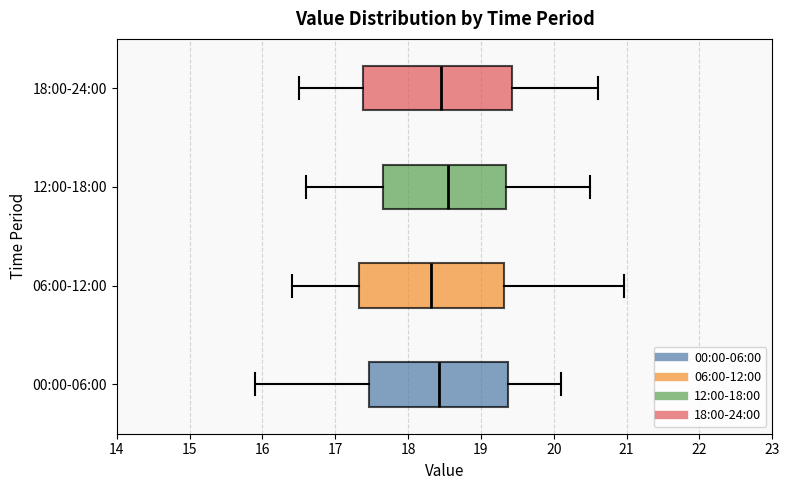

Where does the left whisker of the box for 06:00-12:00 end on the x-axis? The values are not printed on the chart, so give them approximately, as read against the axis.

16.4